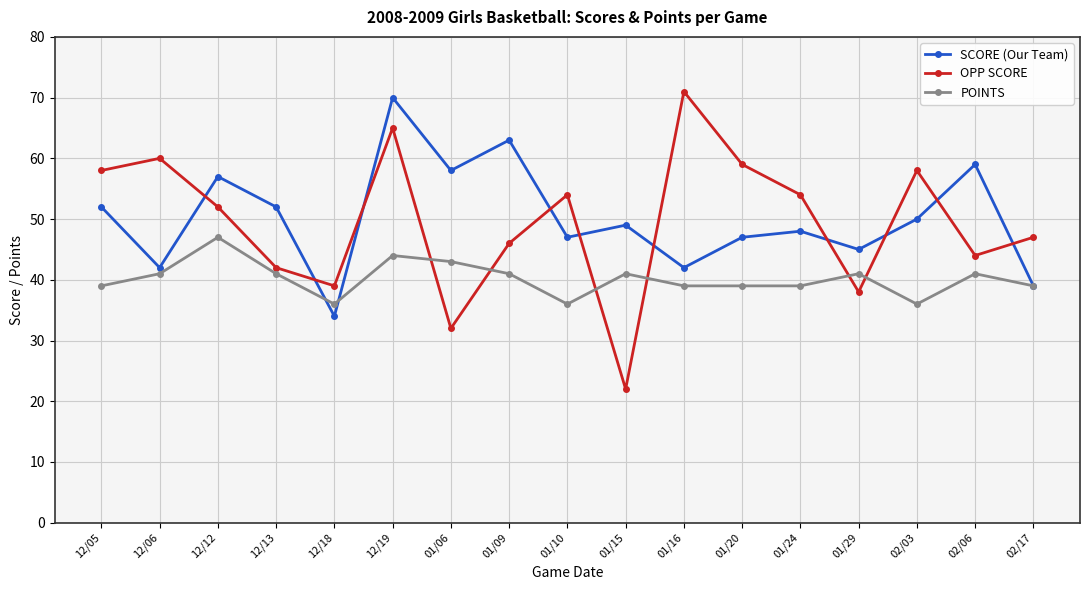

The SCORE (Our Team) series shows 45 at 01/29. True or false?

True